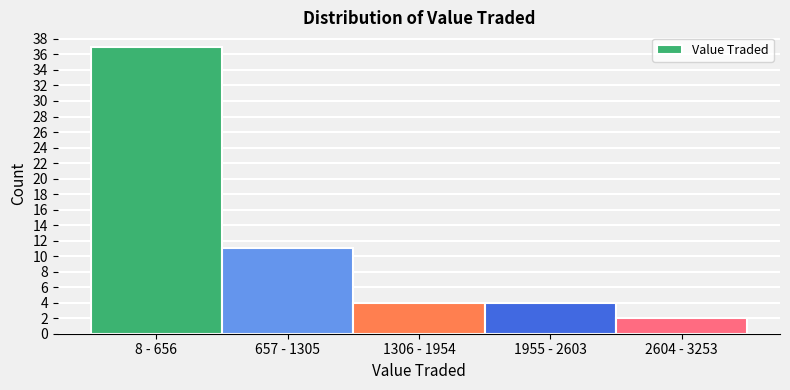

Reading left to right, list all the values displayed in this chart.

8 - 656=37	657 - 1305=11	1306 - 1954=4	1955 - 2603=4	2604 - 3253=2